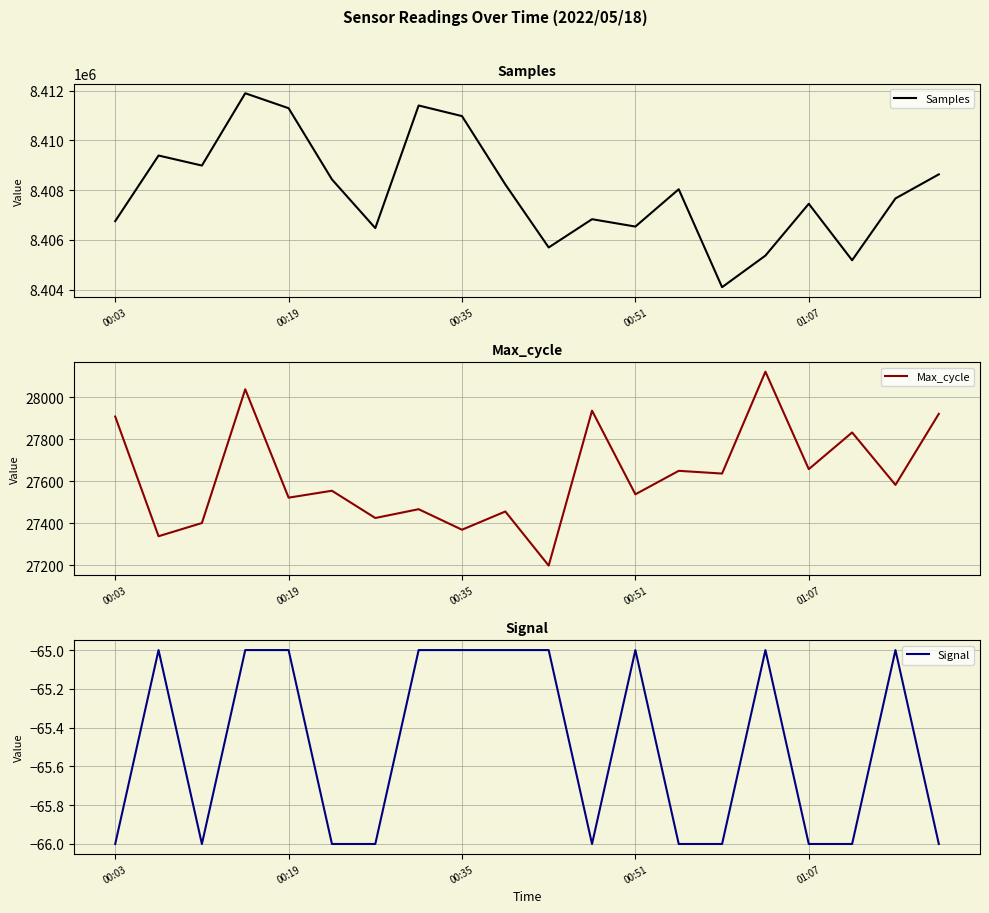

True or false: Samples has more than 0 points higher than both neighbors.

True